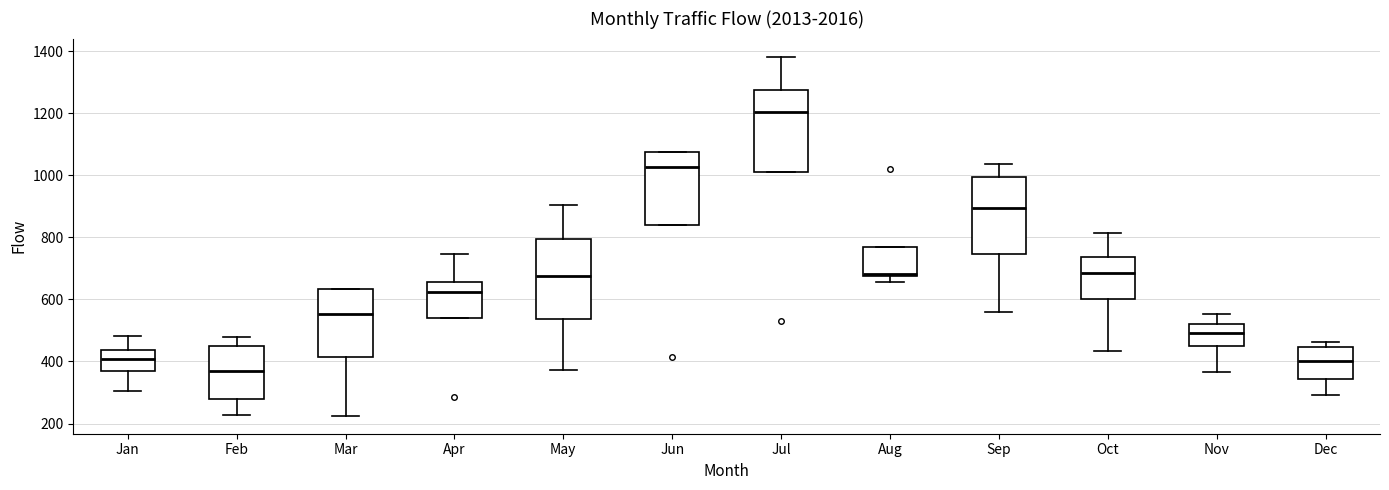

Where is the upper edge of the box for Apr on the y-axis? The values are not printed on the chart, so give them approximately, as read against the axis.

660